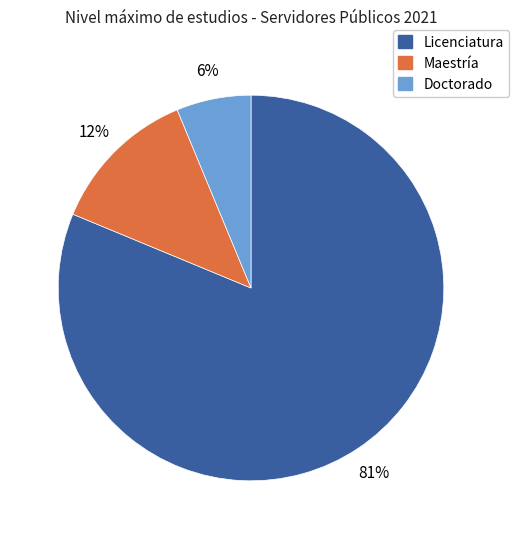

To the nearest percent, what is the combined percentage of Licenciatura and Maestría?

94%